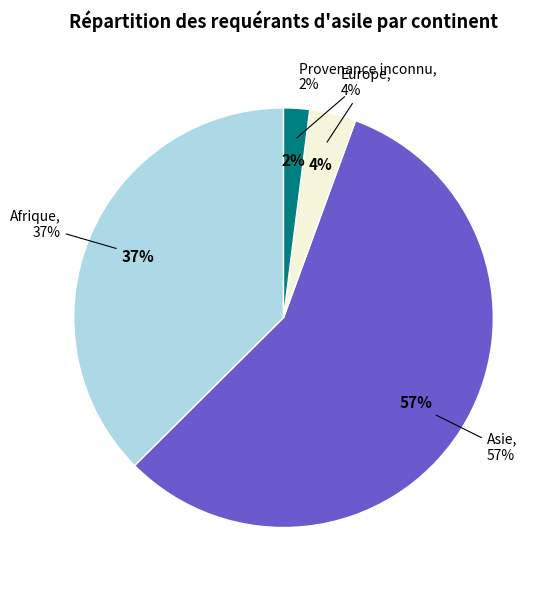

Which slice is the largest?

Asie